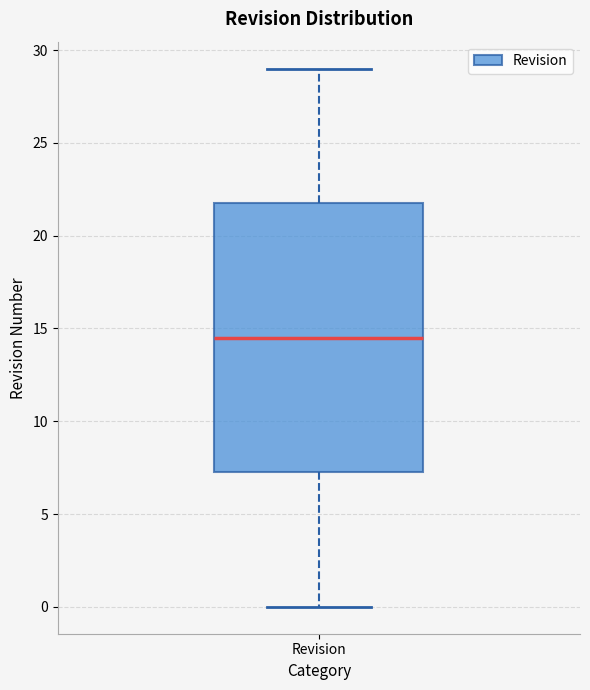

Transcribe this box plot: give where the median line is, the range the box spans, and where the two whiskers end, as read against the y-axis. The values are not printed on the chart, so give them approximately, as read against the axis.

median 14.5, box 7.5 to 22.0, whiskers 0.0 to 29.0